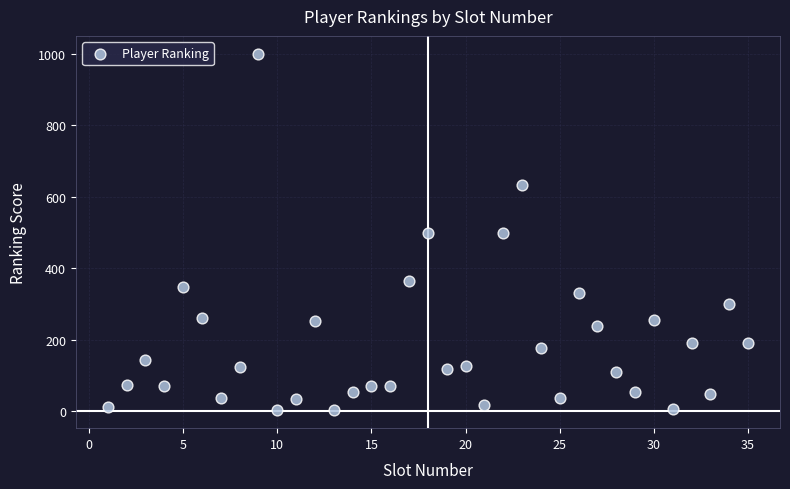

What is the range of Y values (max minus min)?

999